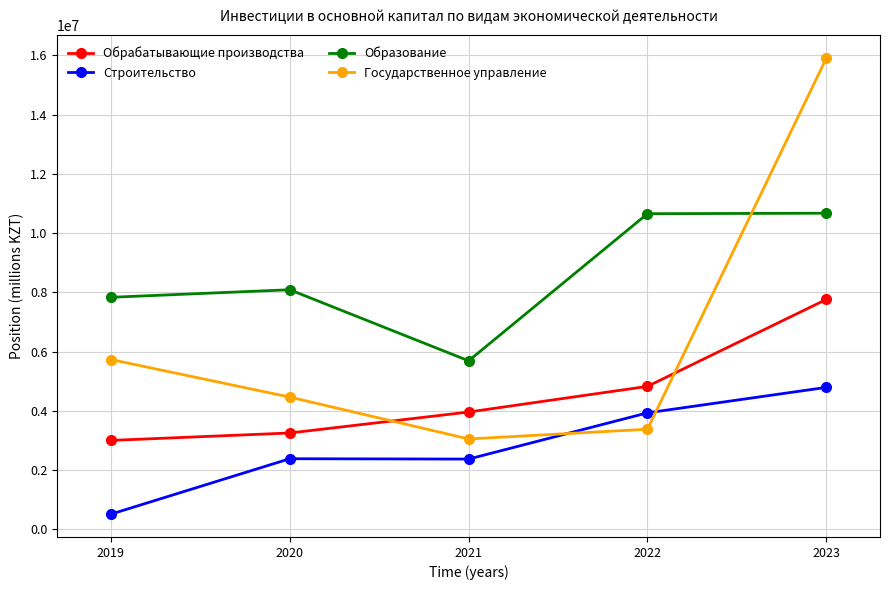

List the series in order of their overall mean, highest first.

Образование, Государственное управление, Обрабатывающие производства, Строительство